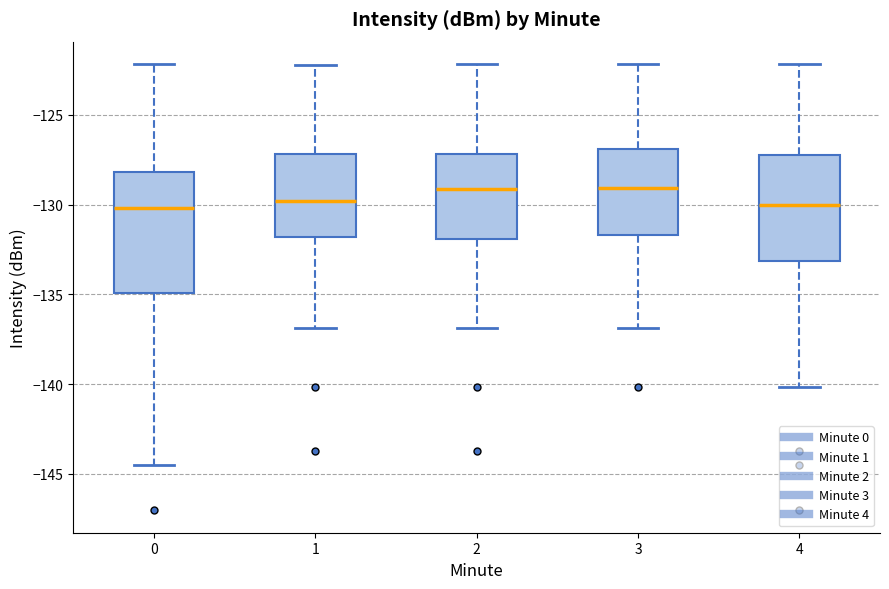

Where does the lower whisker of the box at x = 2 end on the y-axis? The values are not printed on the chart, so give them approximately, as read against the axis.

-137.0